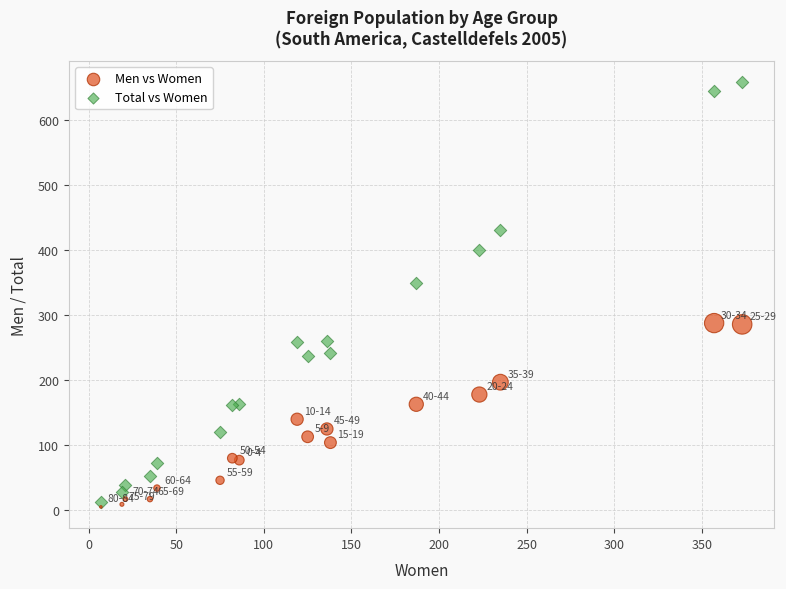

In the Total vs Women series, what Y value is closest to 334?

349